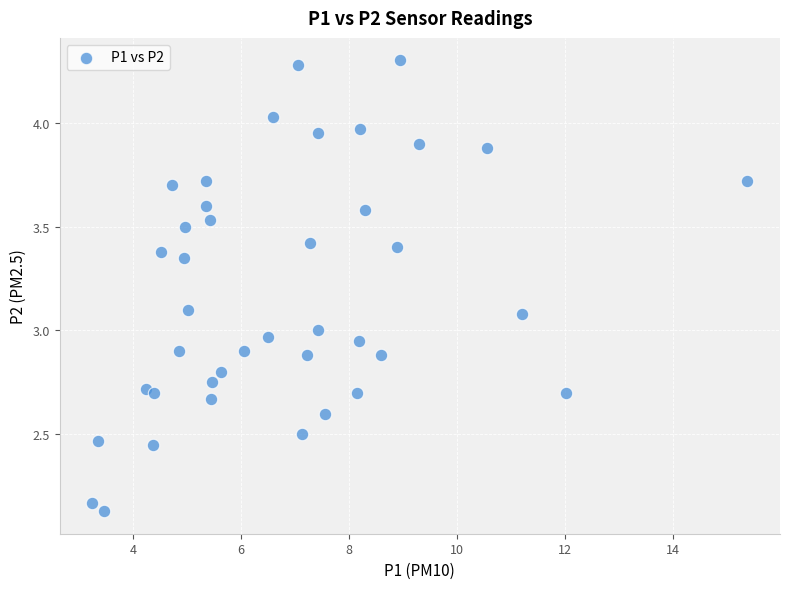

What is the range of X values (max minus min)?

12.1